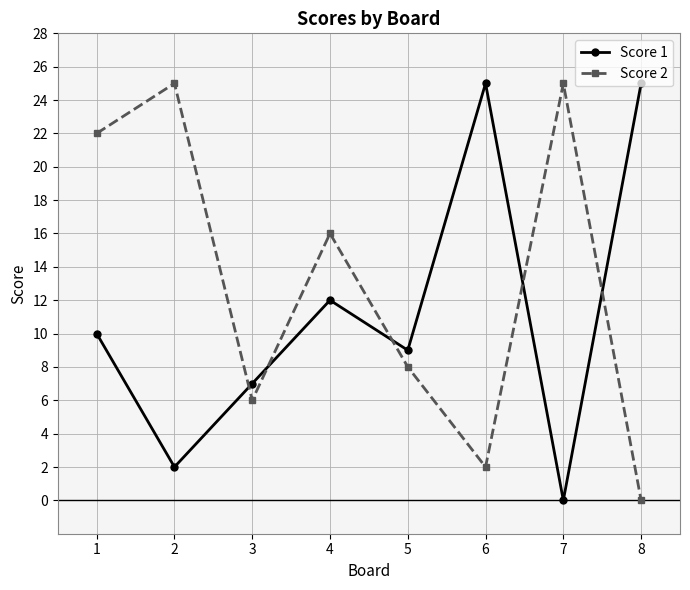

At how many categories does at least one series exceed 8?

7